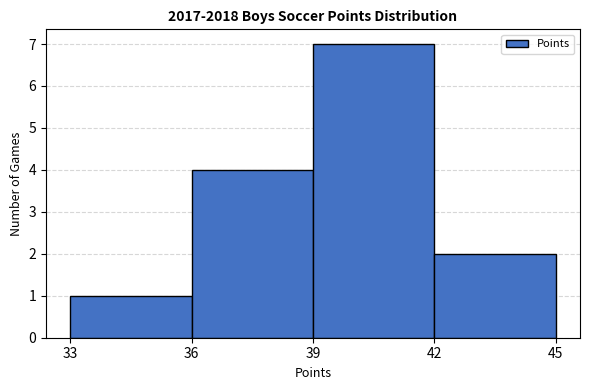

Over which range of the x-axis is the bar tallest?

39 to 42